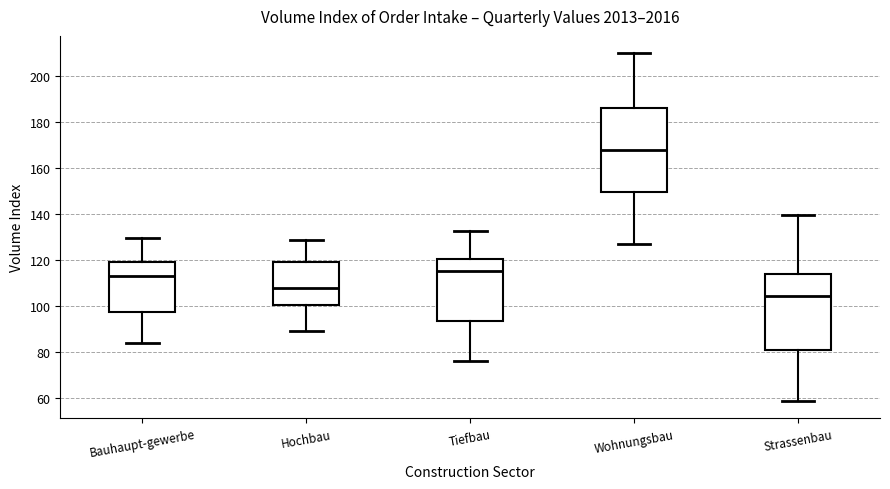

Which box's median line is the lowest?

Strassenbau